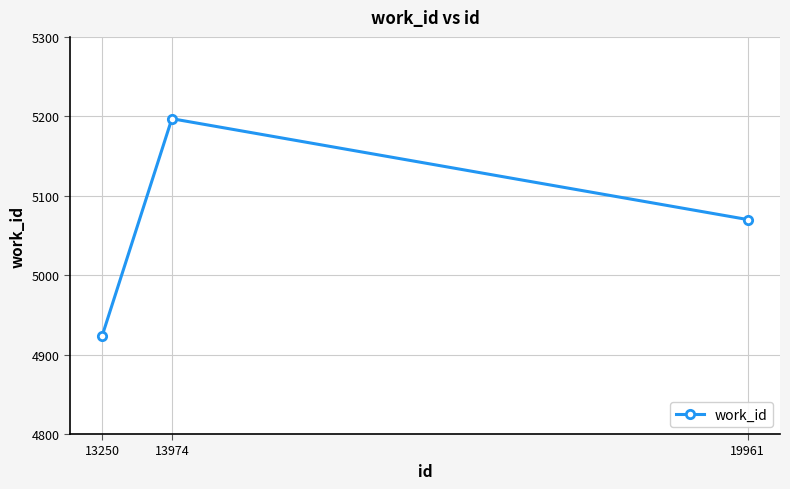

Reading left to right, transcribe all the data shown in this chart.

4924	5197	5070